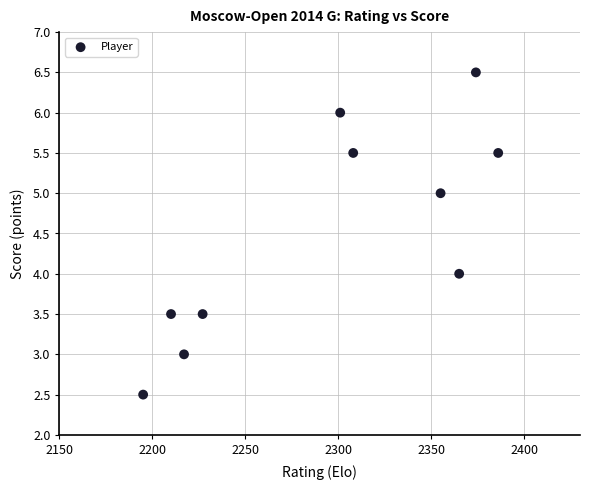

What is the average Y value?

4.5